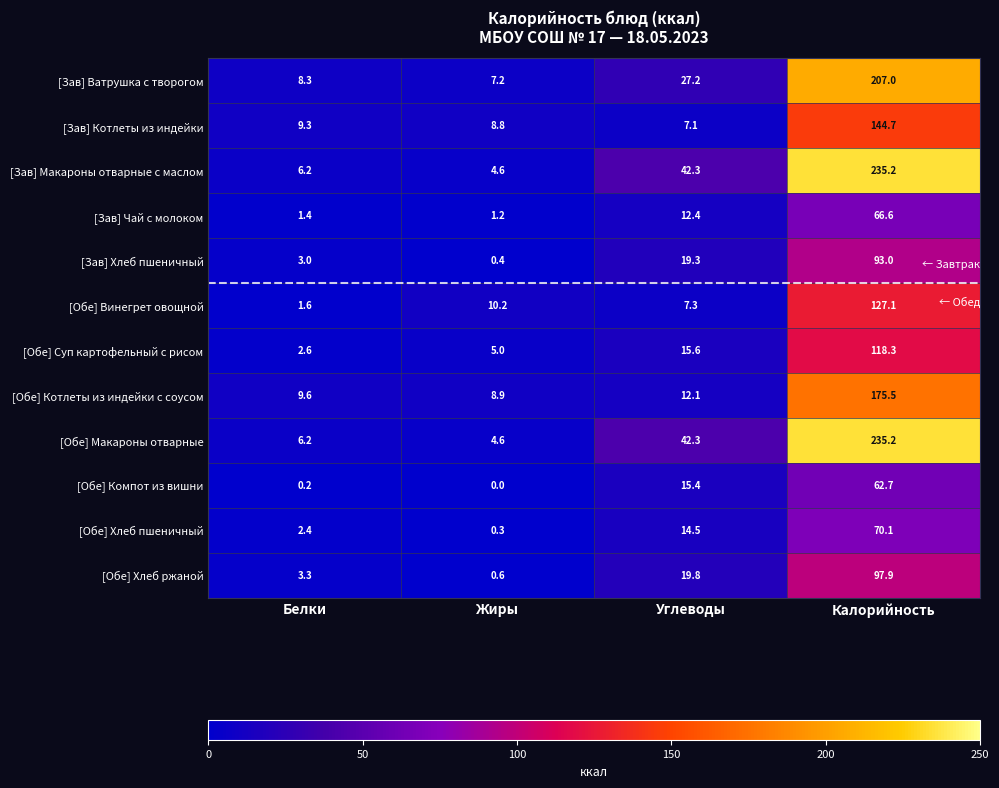

What is the approximate value of [Обе] Винегрет овощной at Белки?

1.6